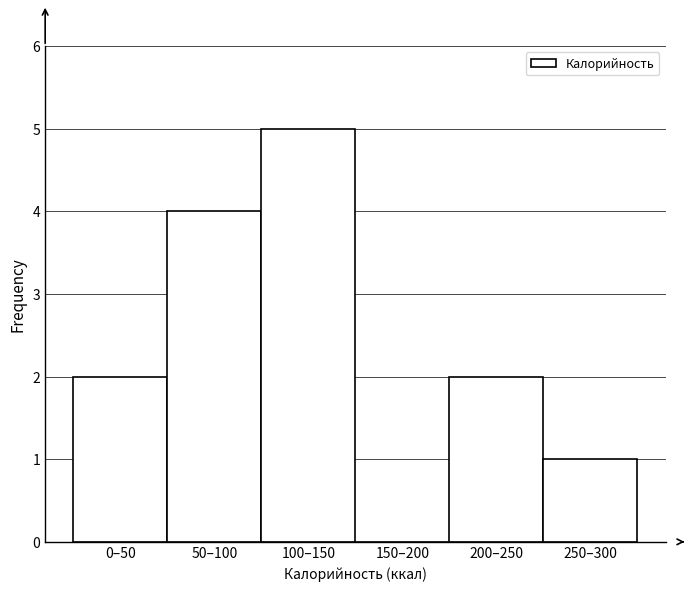

Reading left to right, what are all the values shown in this chart?

0–50=2	50–100=4	100–150=5	150–200=0	200–250=2	250–300=1